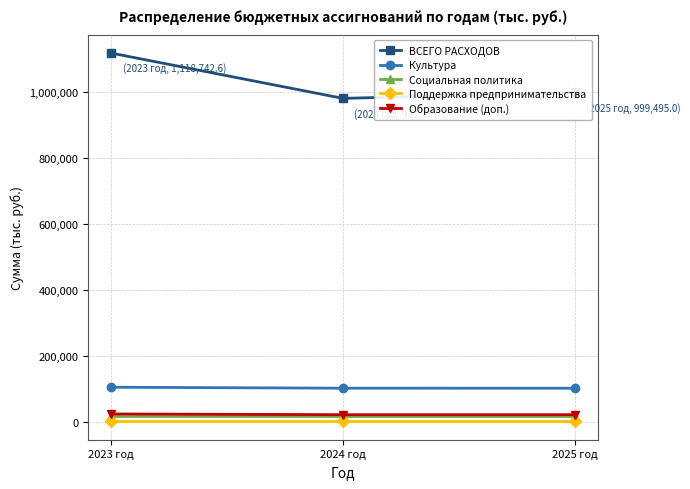

Which series has the largest total across all categories?

ВСЕГО РАСХОДОВ